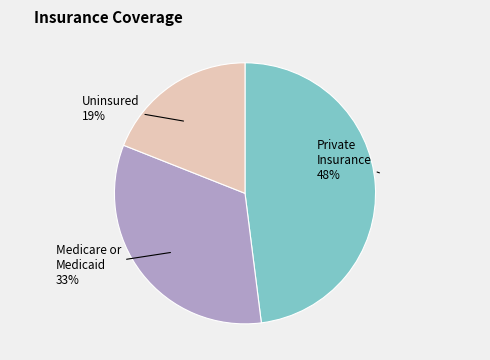

Which has a higher value, Medicare or Medicaid or Uninsured?

Medicare or Medicaid